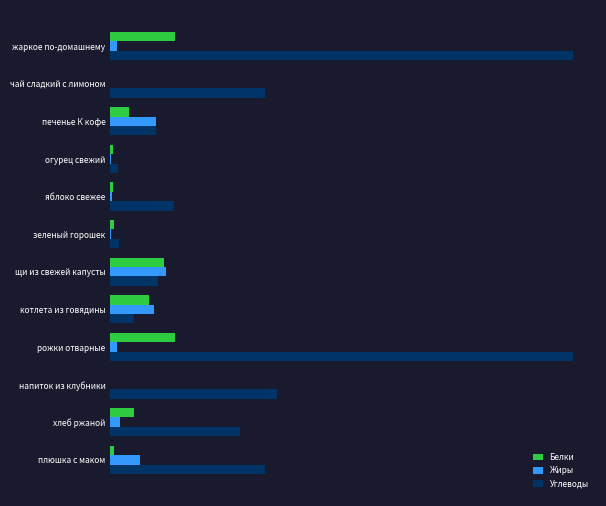

What is the highest value of the Жиры series?

9.1